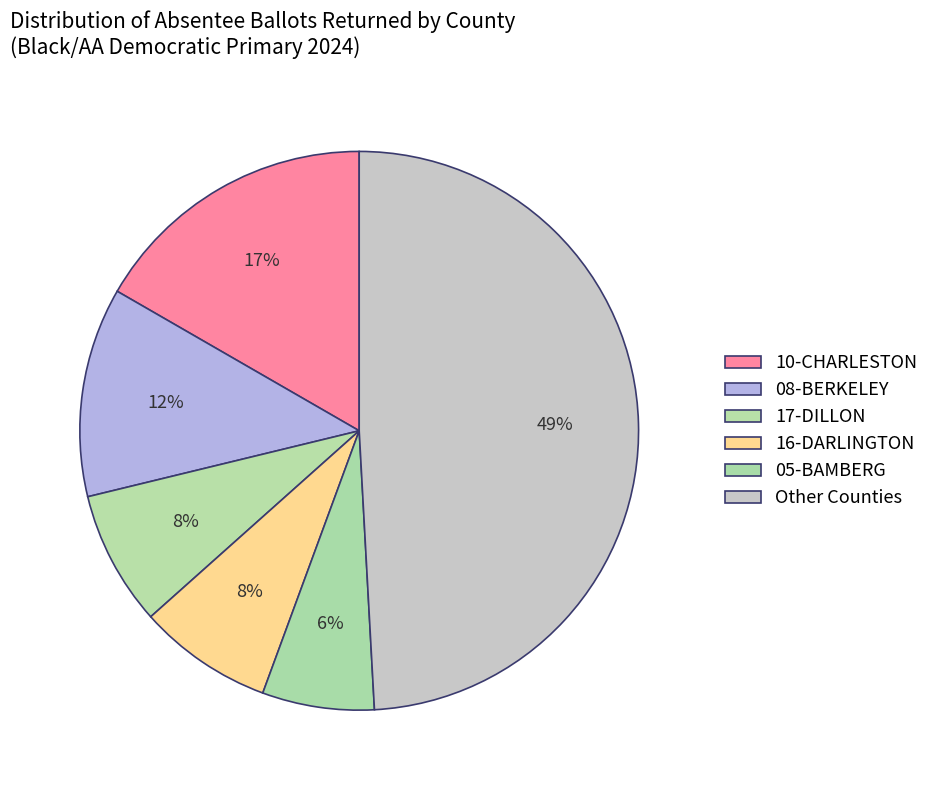

Is it true that 05-BAMBERG is 6% of the pie?

True